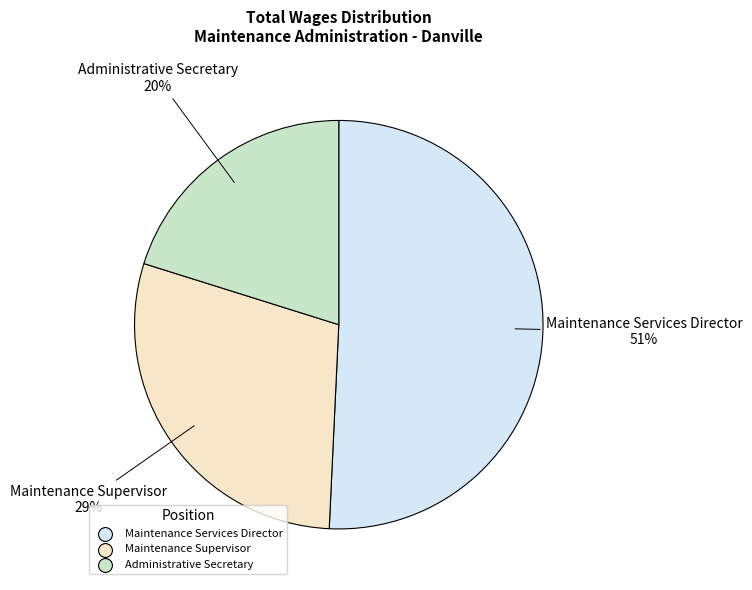

Which category has the biggest portion of the pie?

Maintenance Services Director